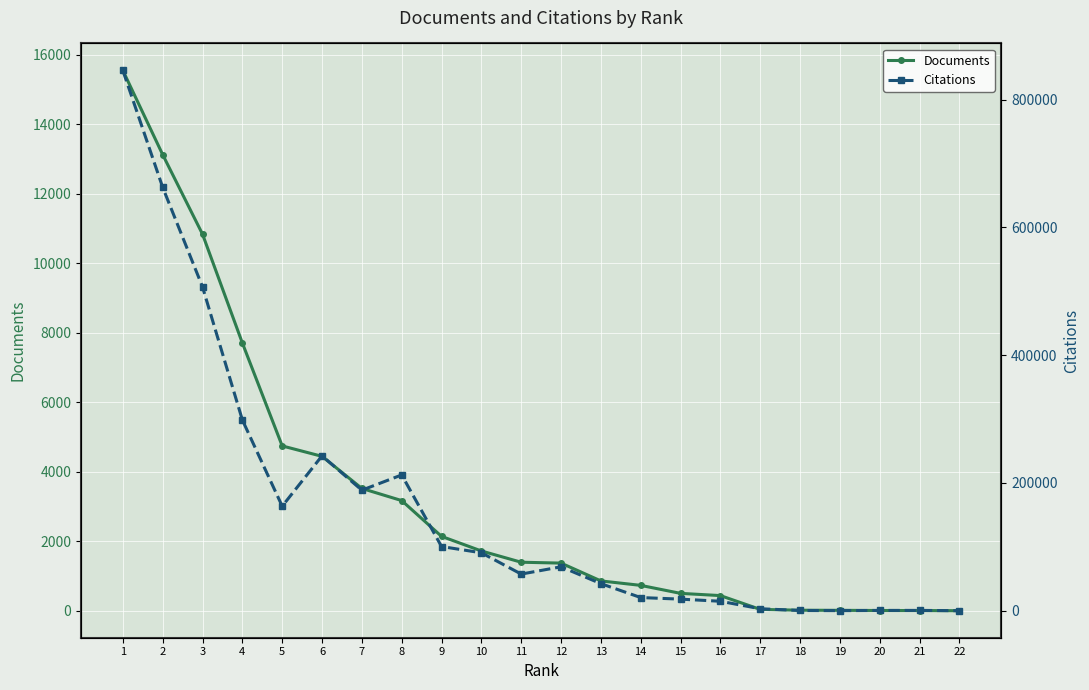

At how many categories does at least one series exceed 810648?

1